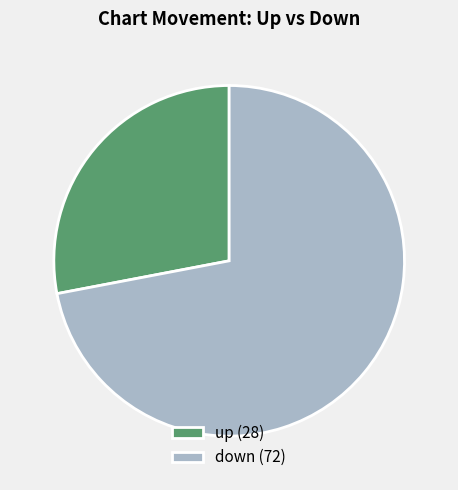

How many segments does this pie chart have?

2